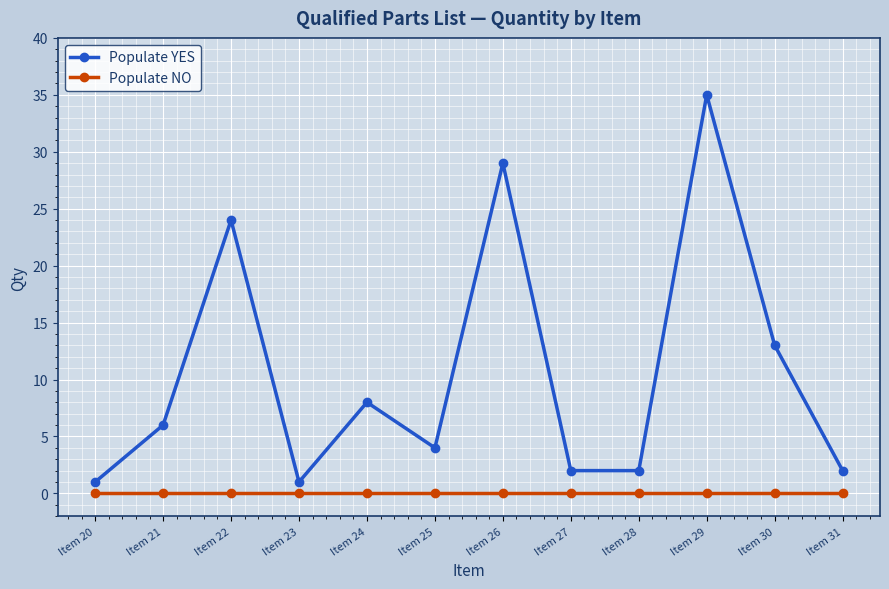

The Populate YES series shows 13 at Item 30. True or false?

True